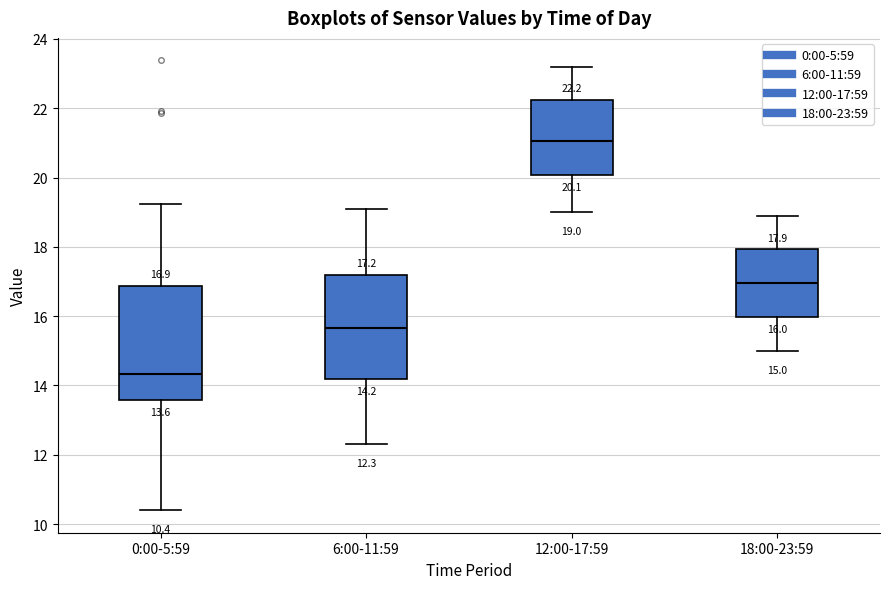

Which box has the lowest median line?

0:00-5:59